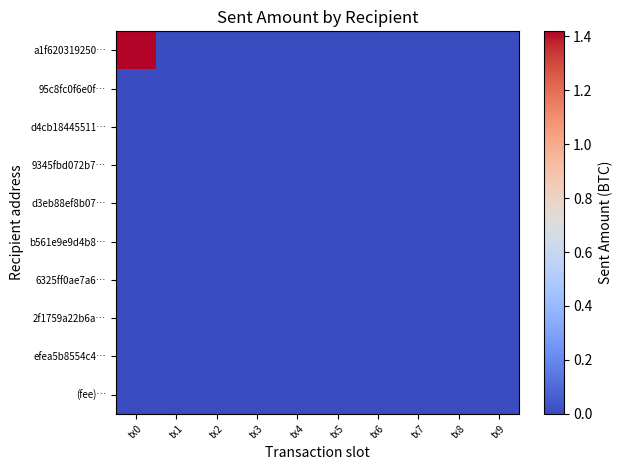

Which label corresponds to the smallest value in the chart?

tx1